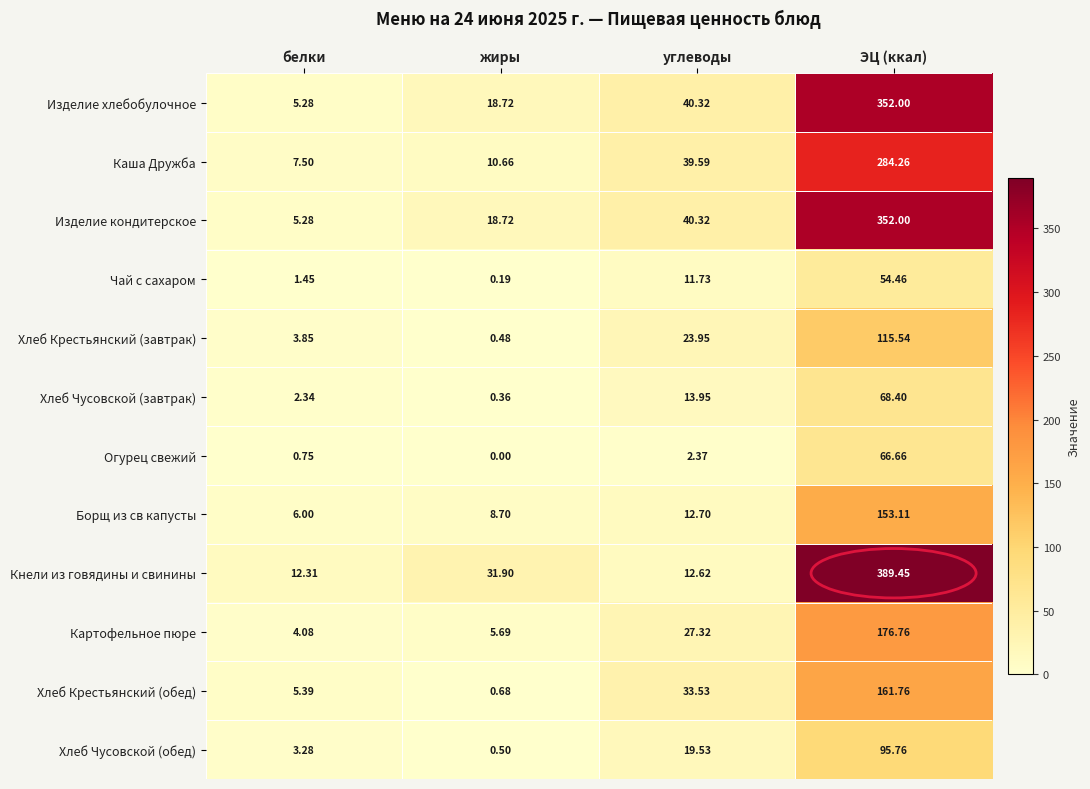

Which series has the largest range (max minus min)?

Кнели из говядины и свинины